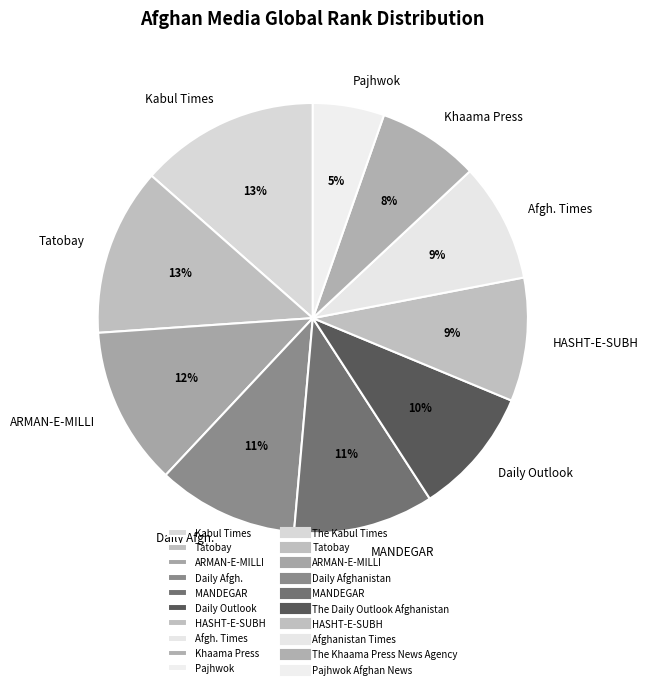

Is it true that ARMAN-E-MILLI is 12% of the pie?

True